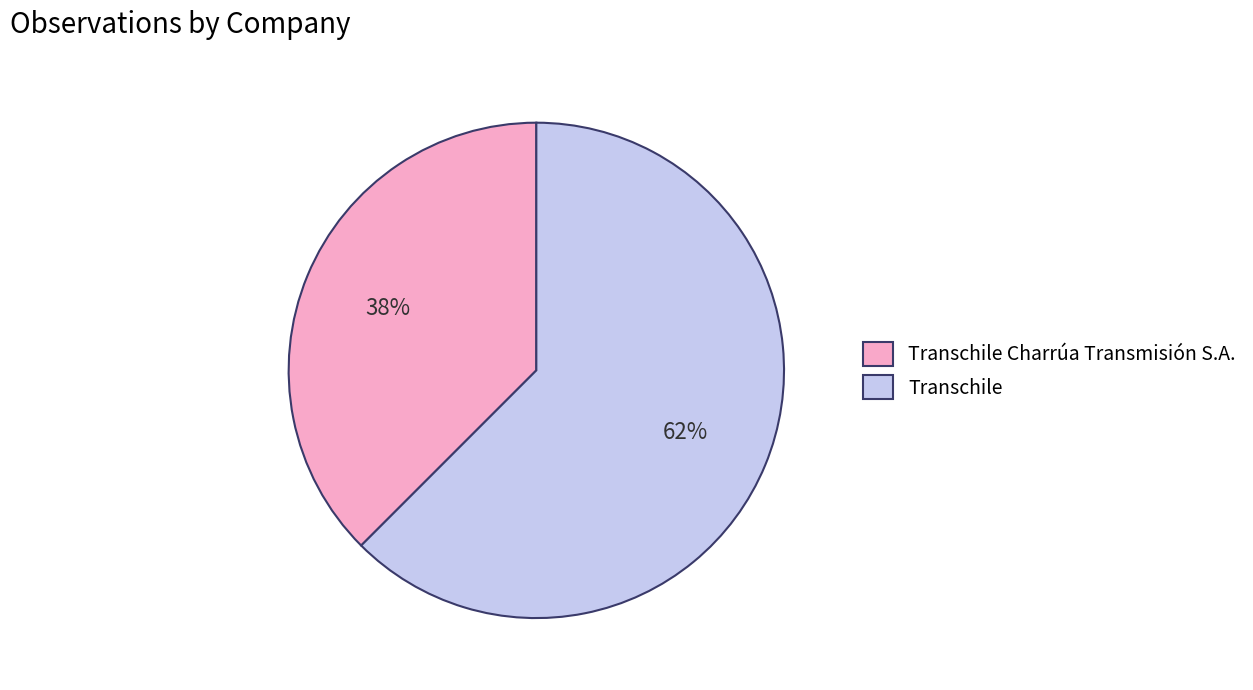

To the nearest percent, what is the combined percentage of Transchile Charrúa Transmisión S.A. and Transchile?

100%